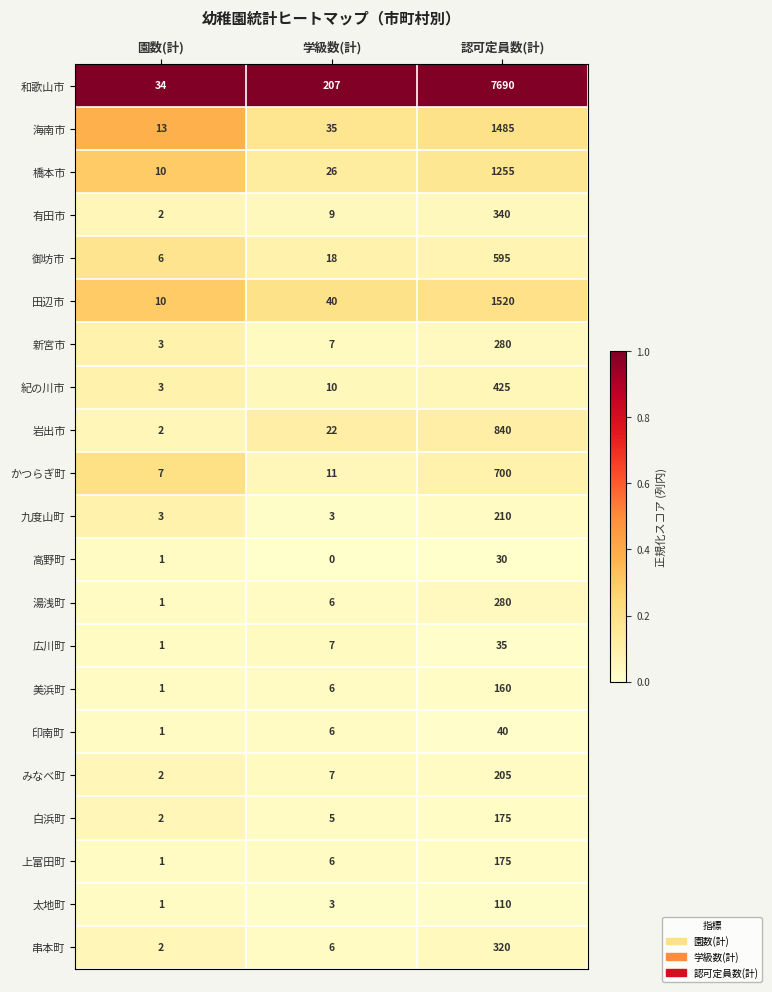

Which series has the largest range (max minus min)?

和歌山市